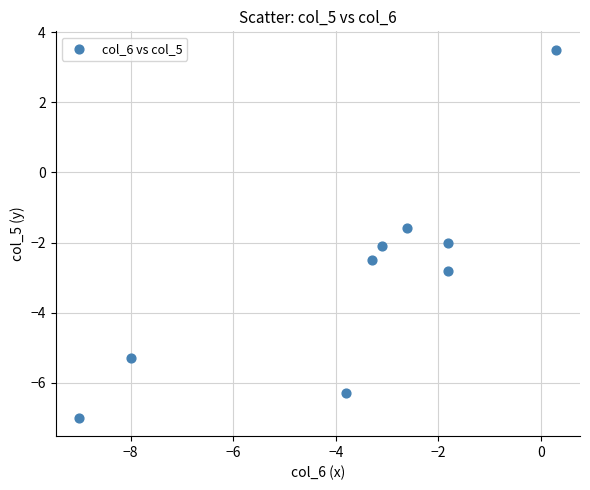

What Y value in the scatter plot is closest to -1?

-1.6